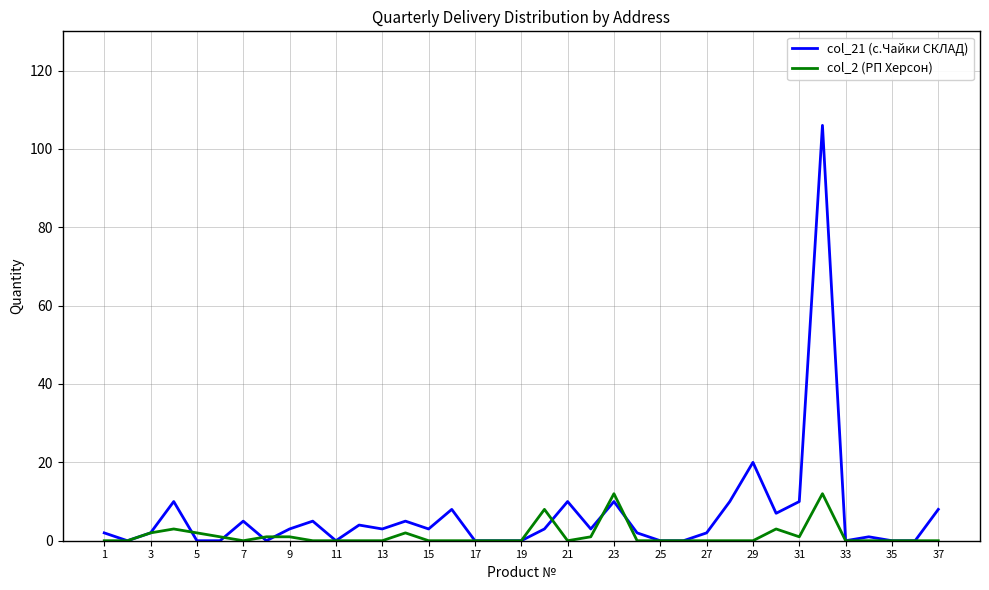

Reading left to right, what are all the values shown in this chart?

col_21 (с.Чайки СКЛАД): 2	0	2	10	0	0	5	0	3	5	0	4	3	5	3	8	0	0	0	3	10	3	10	2	0	0	2	10	20	7	10	106	0	1	0	0	8
col_2 (РП Херсон): 0	0	2	3	2	1	0	1	1	0	0	0	0	2	0	0	0	0	0	8	0	1	12	0	0	0	0	0	0	3	1	12	0	0	0	0	0